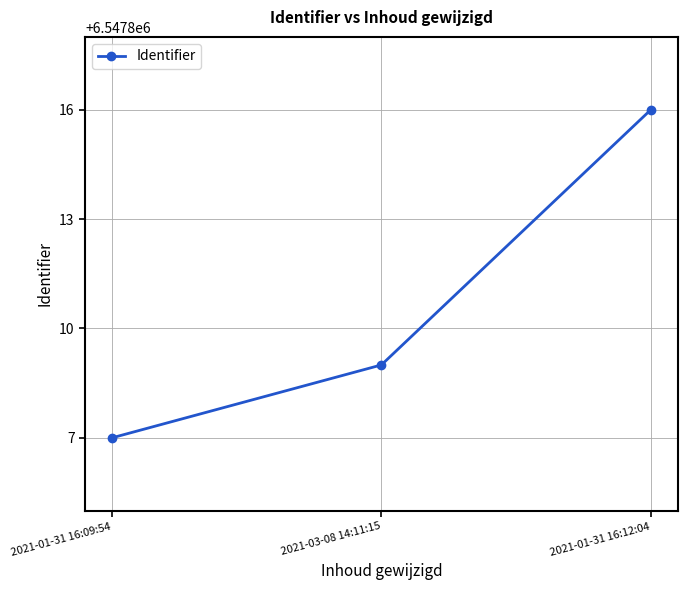

What is the difference between the second highest and minimum values?

2